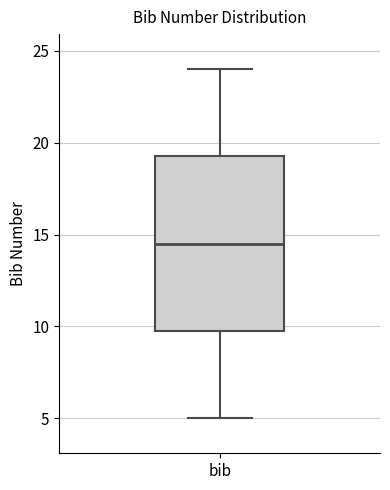

Read this box plot against the y-axis: the position of the median line, the range covered by the box, and the ends of both whiskers. The values are not printed on the chart, so give them approximately, as read against the axis.

median 14.5, box 10.0 to 19.5, whiskers 5.0 to 24.0